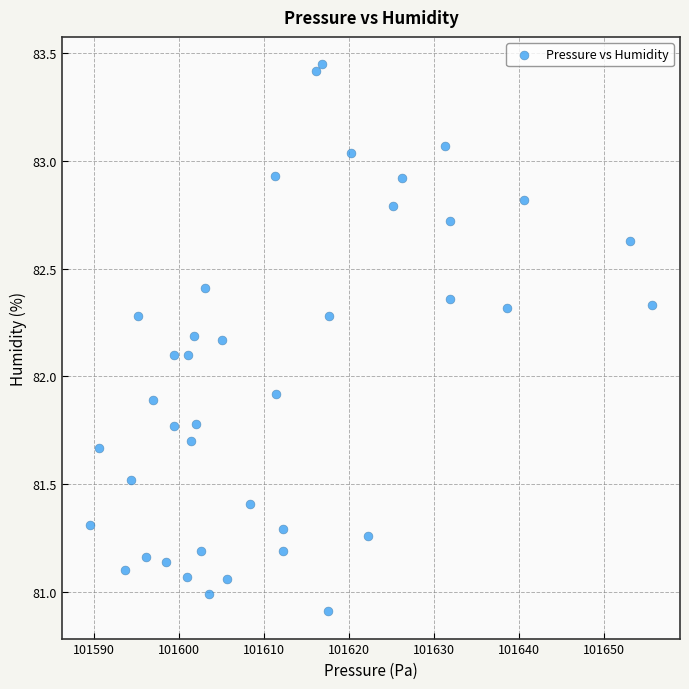

What is the range of X values (max minus min)?

66.1